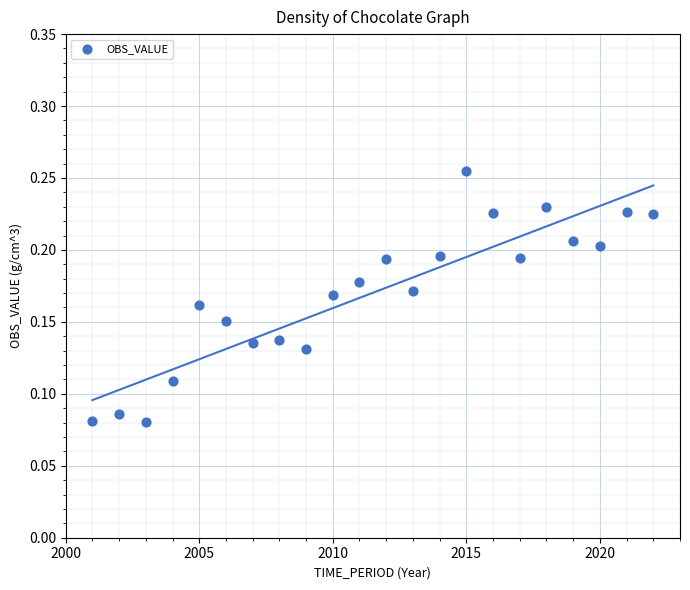

What is the range of X values (max minus min)?

21.0